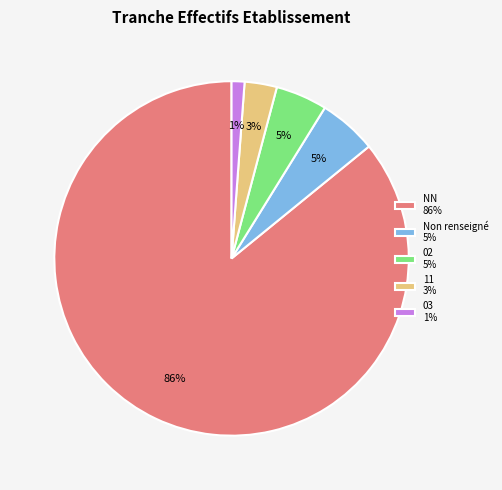

Do NN 86% and 11 3% together represent more than half of the pie?

Yes